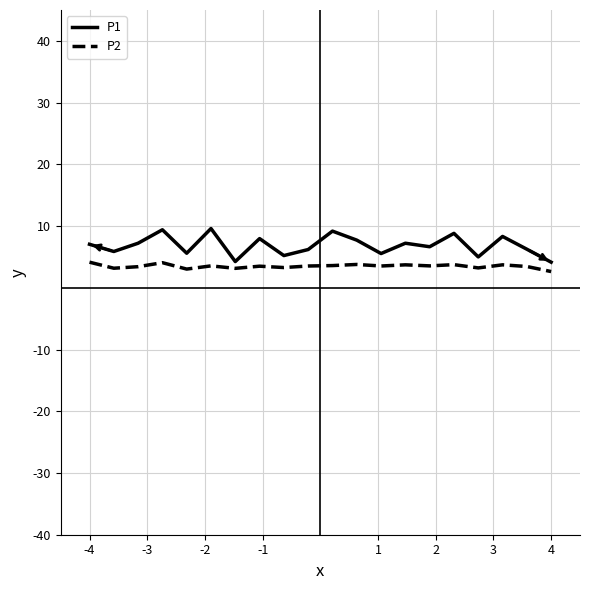

Which series has the widest spread of values?

P1